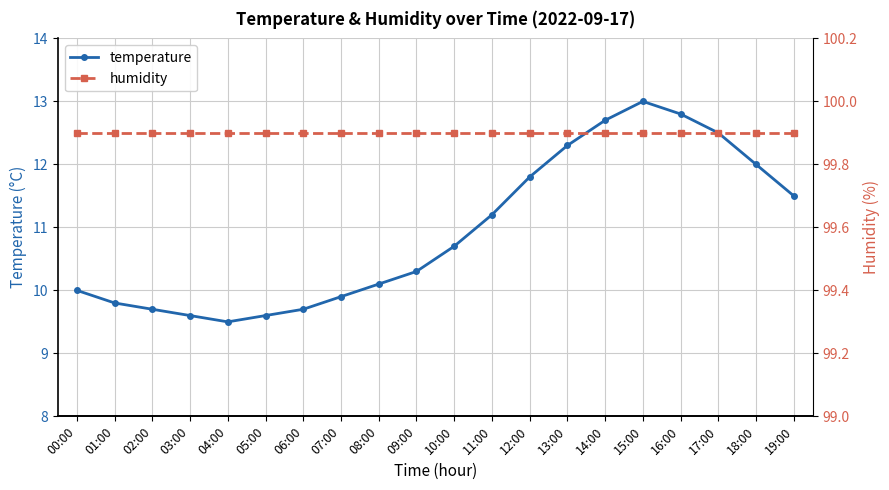

What is the lowest value of the temperature series?

9.5